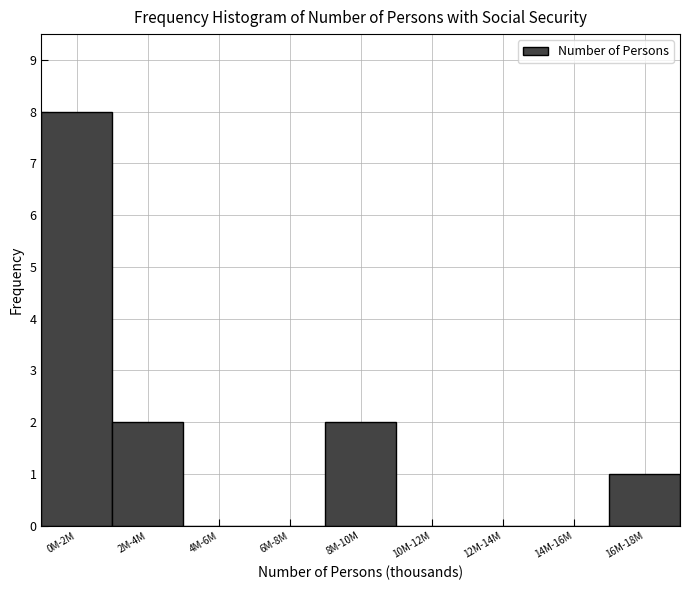

Reading right to left, list all the values displayed in this chart.

16M-18M=1	14M-16M=0	12M-14M=0	10M-12M=0	8M-10M=2	6M-8M=0	4M-6M=0	2M-4M=2	0M-2M=8